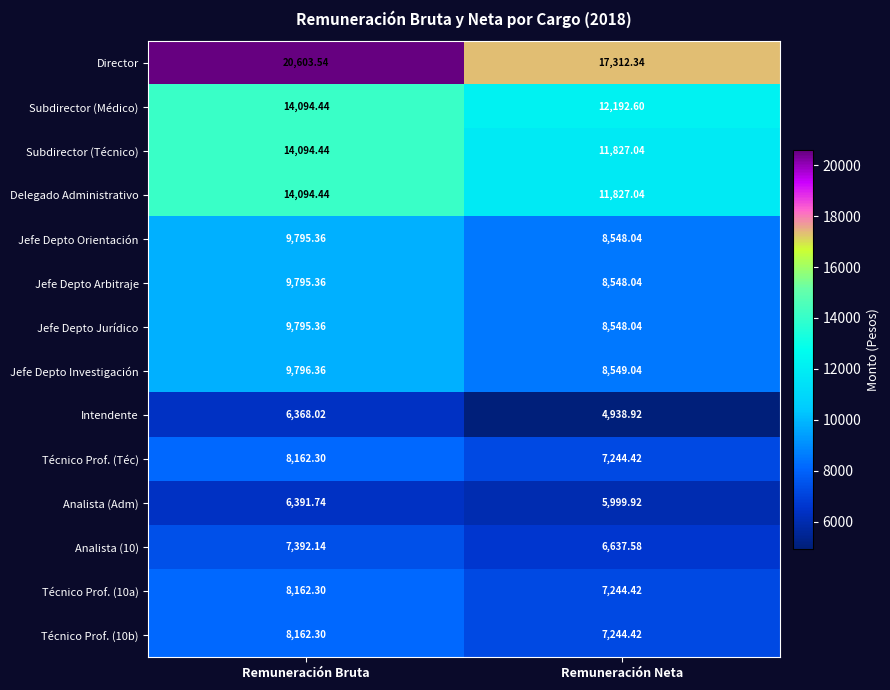

At which label is Subdirector (Médico) closest to 13143?

Remuneración Neta